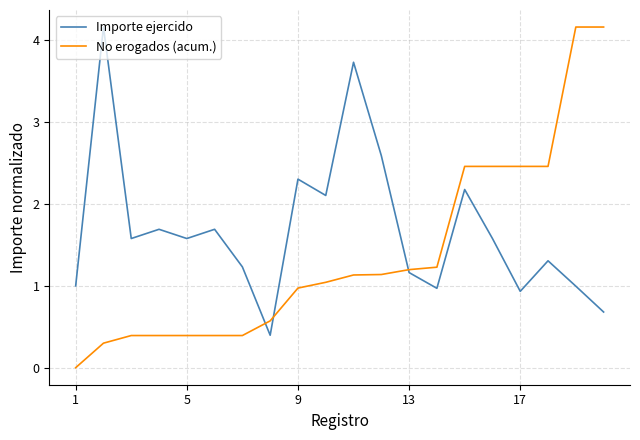

Which series has the largest total across all categories?

Importe ejercido